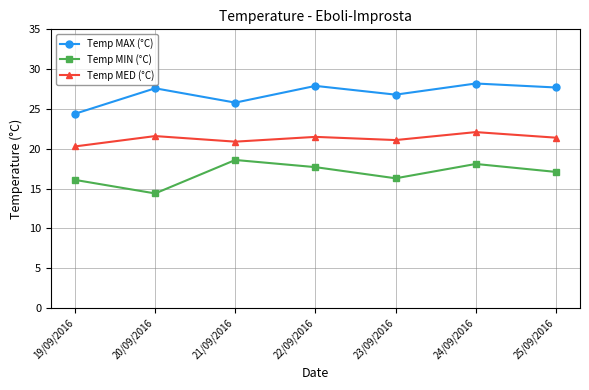

True or false: Temp MAX (°C) and Temp MIN (°C) intersect in this chart.

False